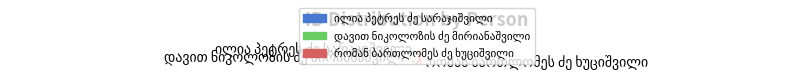

Is there a majority slice in this chart?

Yes